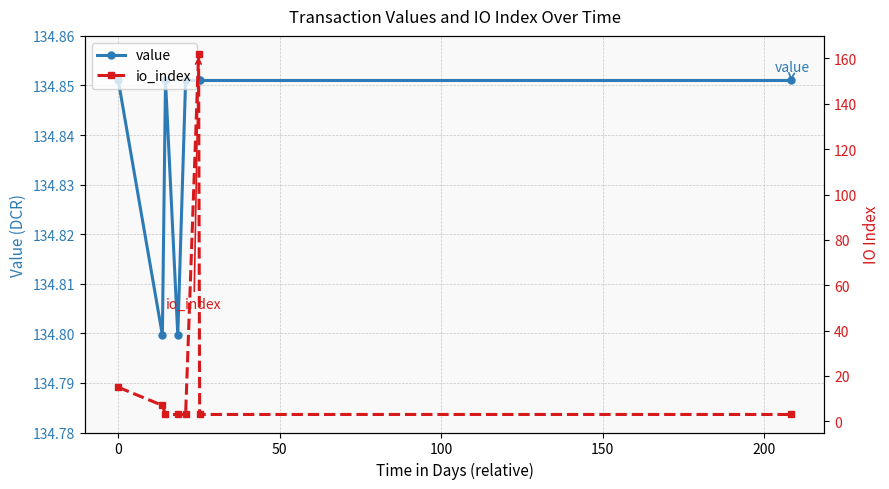

How many times do io_index and value cross each other?

2